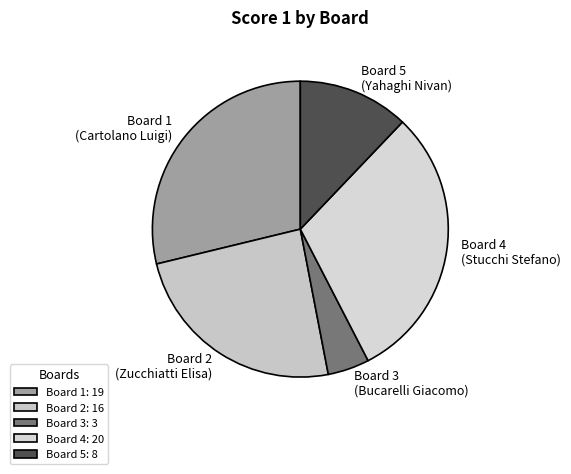

Which slice is the smallest?

Board 3: 3